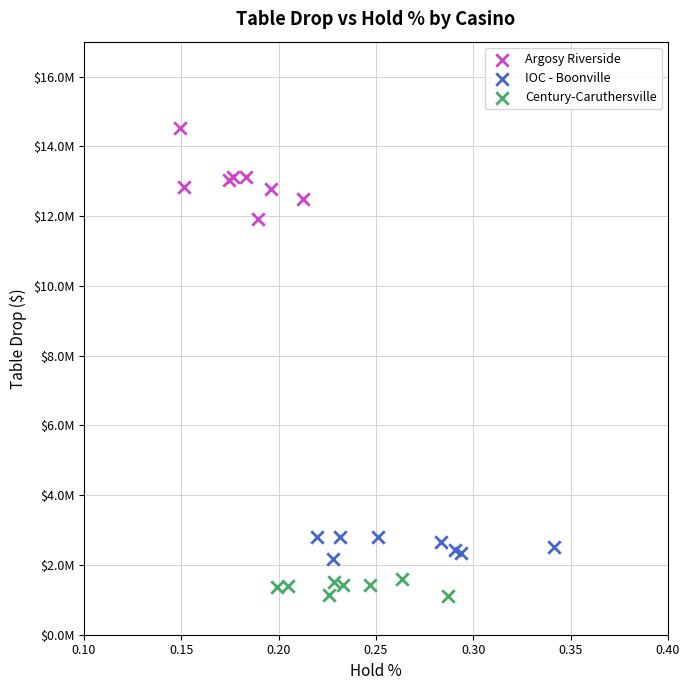

Which series reaches the minimum Y coordinate?

Century-Caruthersville